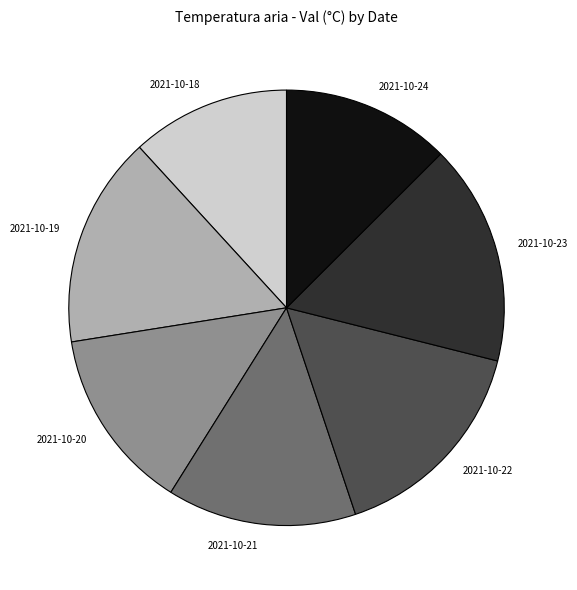

Approximately how many times larger is the value at 2021-10-20 compared to 2021-10-21?

1.0